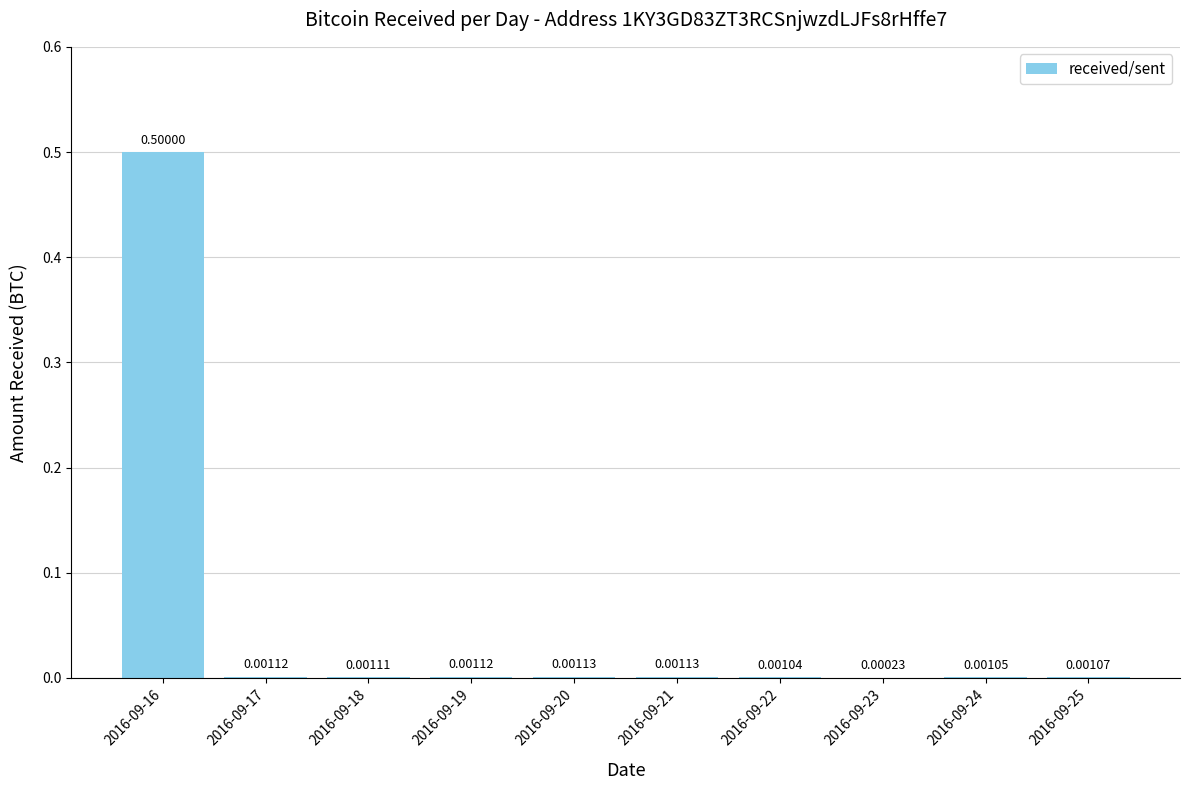

At which category does the chart reach its peak across all series?

2016-09-16